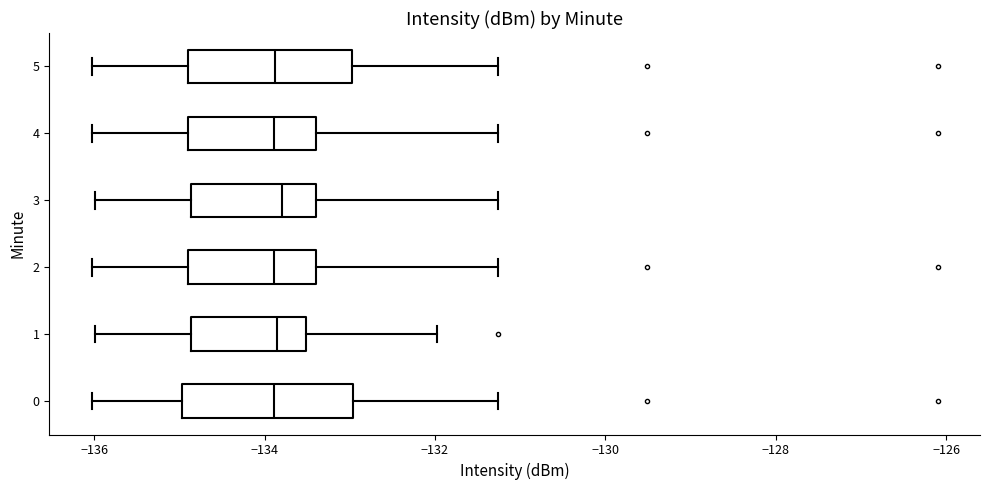

Where does the median line of the box at y = 3 sit on the x-axis? The values are not printed on the chart, so give them approximately, as read against the axis.

-133.8